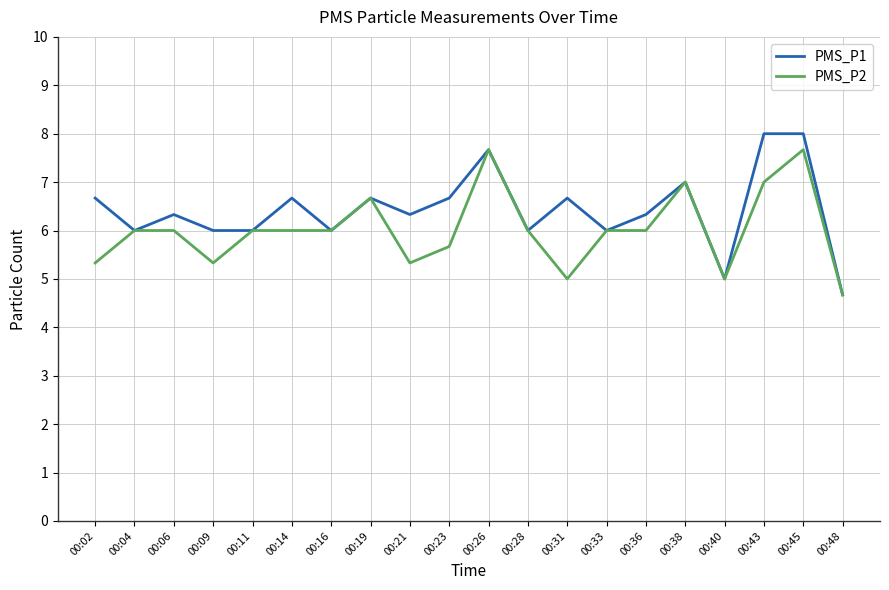

Reading left to right, transcribe all the data shown in this chart.

PMS_P1: 00:02=6.7	00:04=6.0	00:06=6.3	00:09=6.0	00:11=6.0	00:14=6.7	00:16=6.0	00:19=6.7	00:21=6.3	00:23=6.7	00:26=7.7	00:28=6.0	00:31=6.7	00:33=6.0	00:36=6.3	00:38=7.0	00:40=5.0	00:43=8.0	00:45=8.0	00:48=4.7
PMS_P2: 00:02=5.3	00:04=6.0	00:06=6.0	00:09=5.3	00:11=6.0	00:14=6.0	00:16=6.0	00:19=6.7	00:21=5.3	00:23=5.7	00:26=7.7	00:28=6.0	00:31=5.0	00:33=6.0	00:36=6.0	00:38=7.0	00:40=5.0	00:43=7.0	00:45=7.7	00:48=4.7